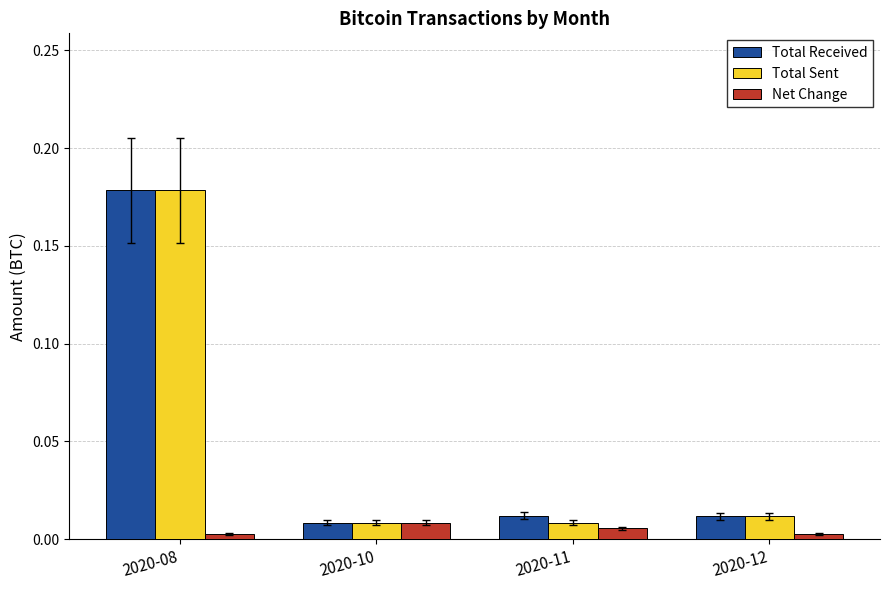

Are the bars grouped side by side (vs. stacked)?

Yes